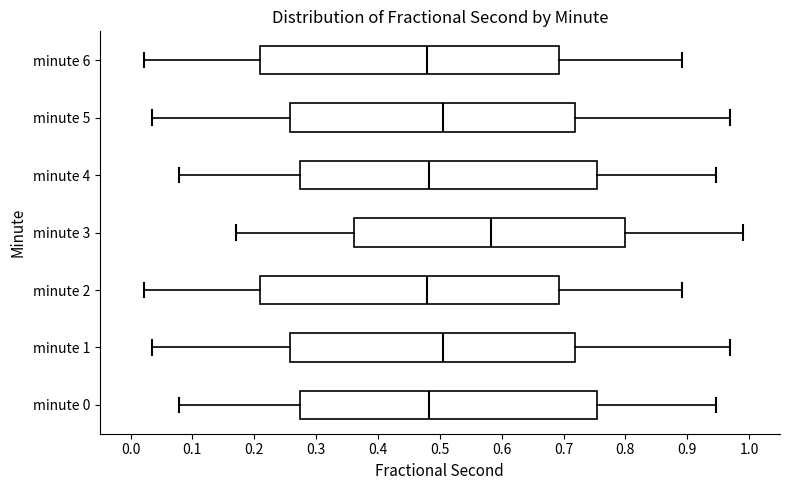

Where is the right edge of the box for minute 4 on the x-axis? The values are not printed on the chart, so give them approximately, as read against the axis.

0.75